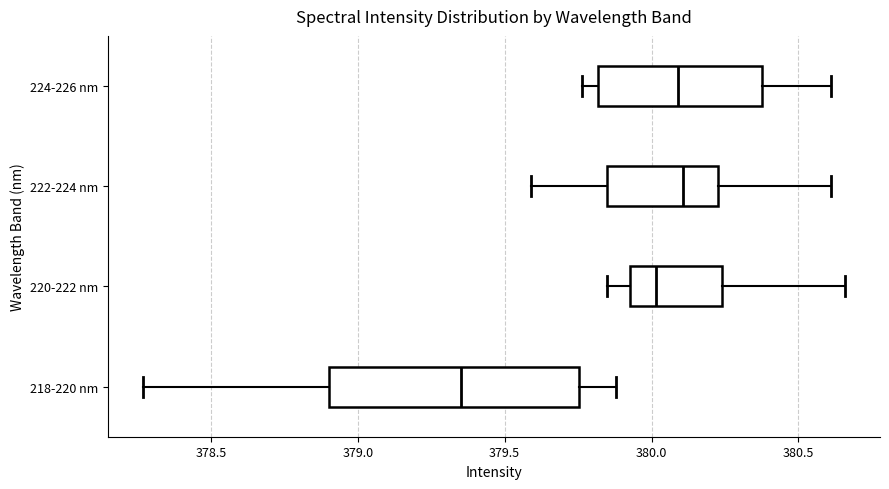

Reading bottom to top, transcribe this box plot: for each box, give where its median line is, the range the box spans, and where its two whiskers end, as read against the x-axis. The values are not printed on the chart, so give them approximately, as read against the axis.

218-220 nm: median 379.35, box 378.90 to 379.75, whiskers 378.25 to 379.90
220-222 nm: median 380.00, box 379.95 to 380.25, whiskers 379.85 to 380.65
222-224 nm: median 380.10, box 379.85 to 380.25, whiskers 379.60 to 380.60
224-226 nm: median 380.10, box 379.80 to 380.40, whiskers 379.75 to 380.60